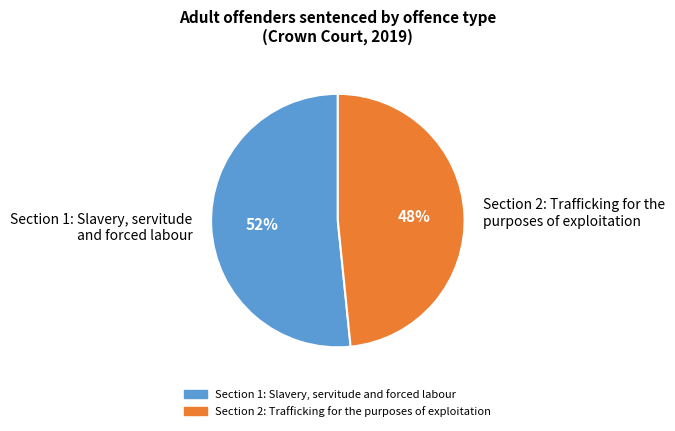

The Section 1: Slavery, servitude and forced labour slice represents 45% of the pie. True or false?

False